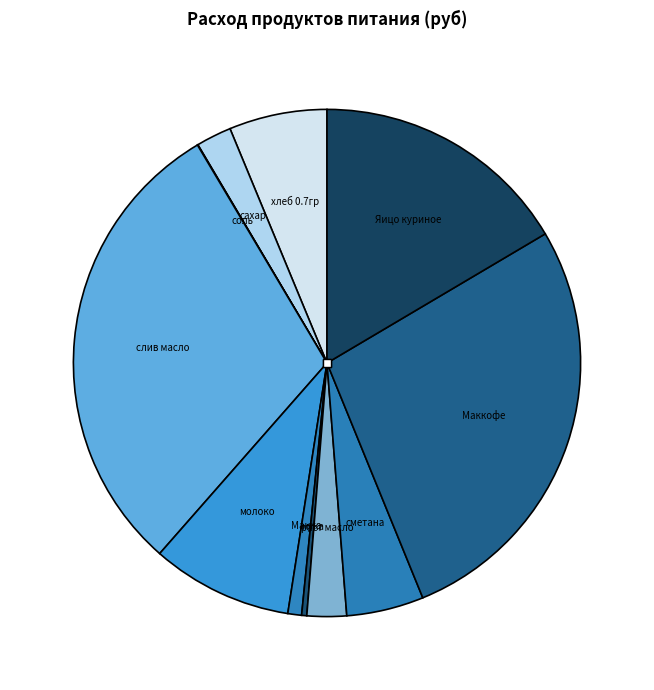

Does any single category account for the majority?

No